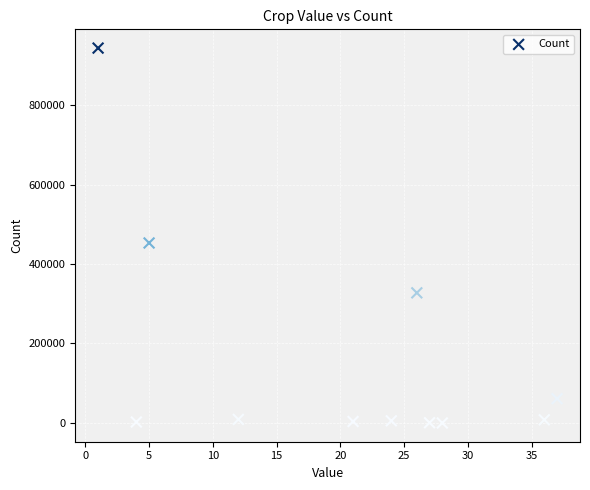

What is the average X value?

20